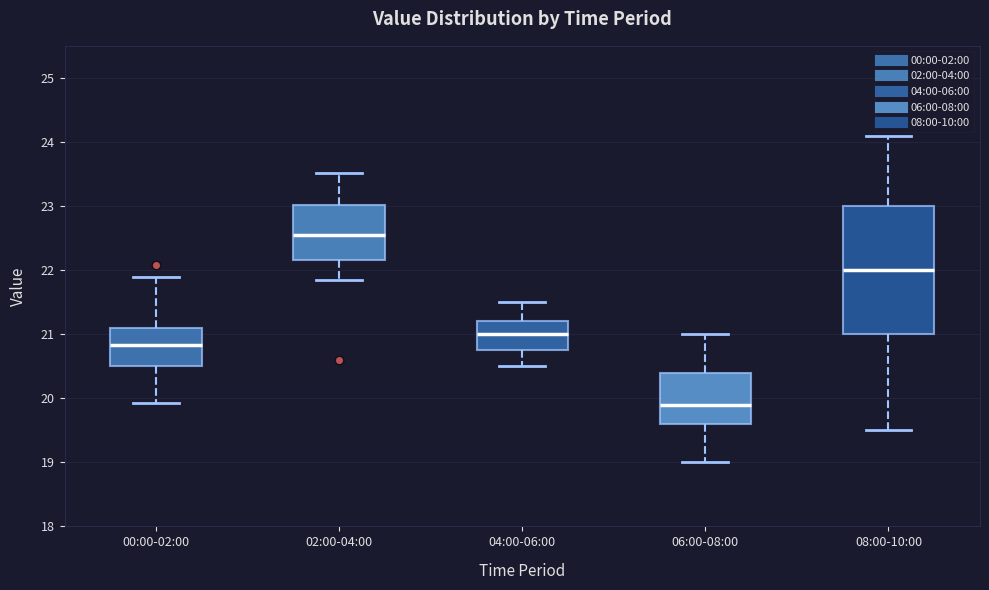

Reading left to right, transcribe this box plot: for each box, give where its median line is, the range the box spans, and where its two whiskers end, as read against the y-axis. The values are not printed on the chart, so give them approximately, as read against the axis.

00:00-02:00: median 20.8, box 20.5 to 21.1, whiskers 19.9 to 21.9
02:00-04:00: median 22.6, box 22.2 to 23.0, whiskers 21.9 to 23.5
04:00-06:00: median 21.0, box 20.8 to 21.2, whiskers 20.5 to 21.5
06:00-08:00: median 19.9, box 19.6 to 20.4, whiskers 19.0 to 21.0
08:00-10:00: median 22.0, box 21.0 to 23.0, whiskers 19.5 to 24.1